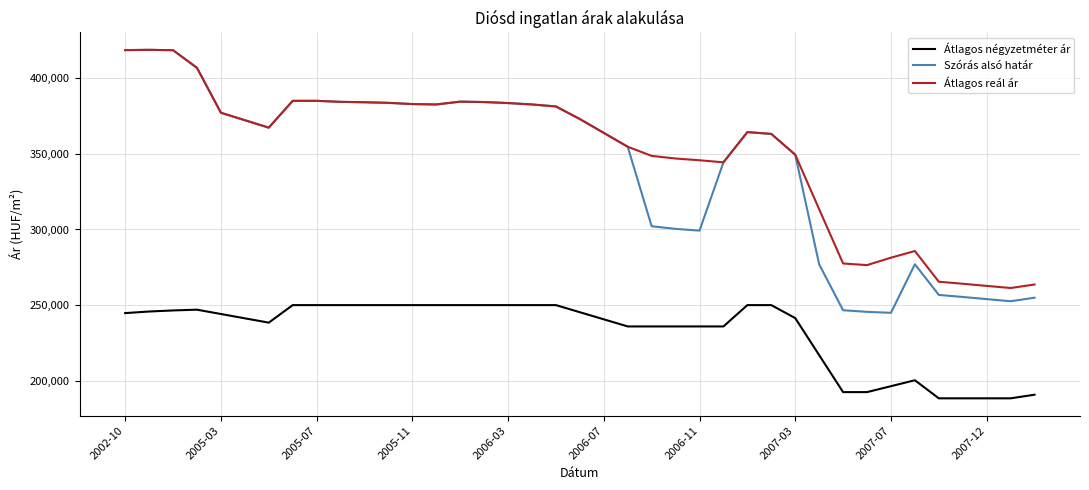

What is the maximum value shown in the chart?

418770